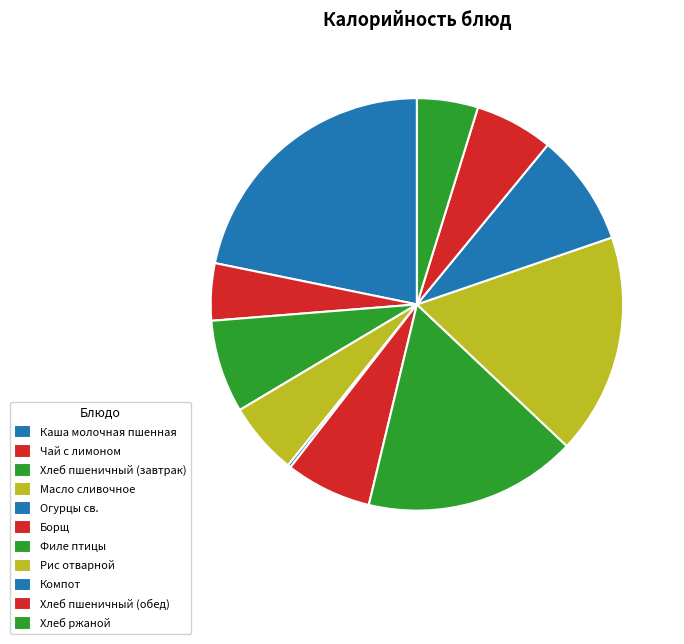

How many segments does this pie chart have?

11